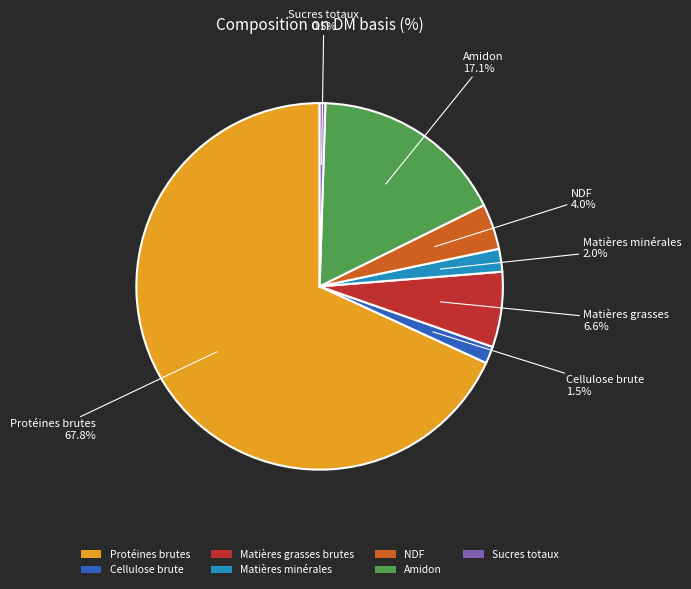

To the nearest percent, what is the average slice percentage?

14%